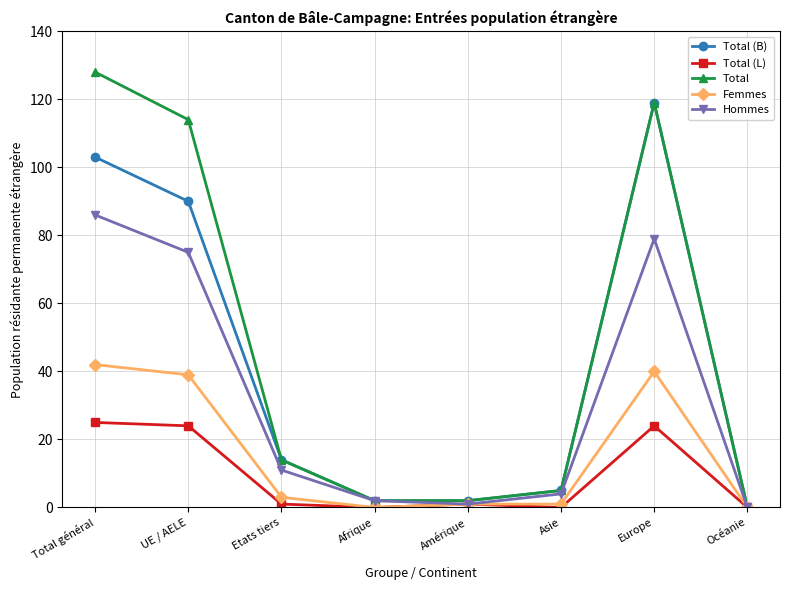

What are all the series names shown in the legend?

Total (B), Total (L), Total, Femmes, Hommes